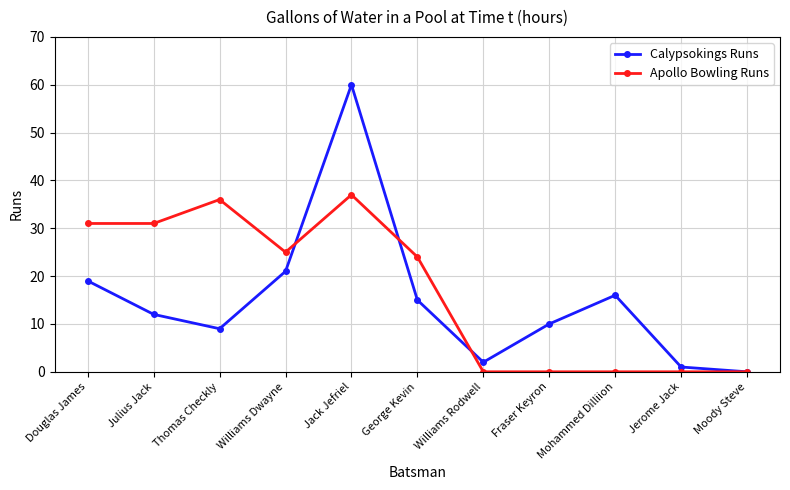

How many values in the Apollo Bowling Runs series are below 24?

5